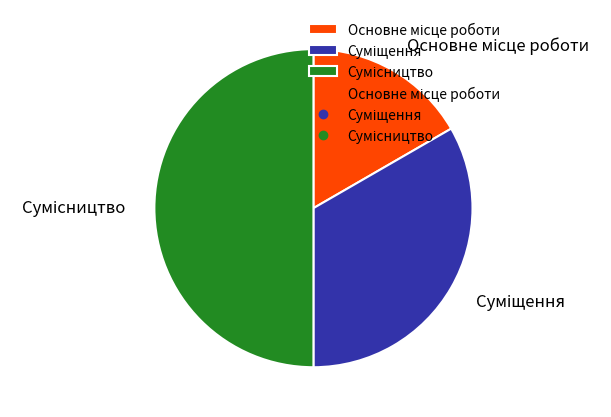

How many segments does this pie chart have?

3